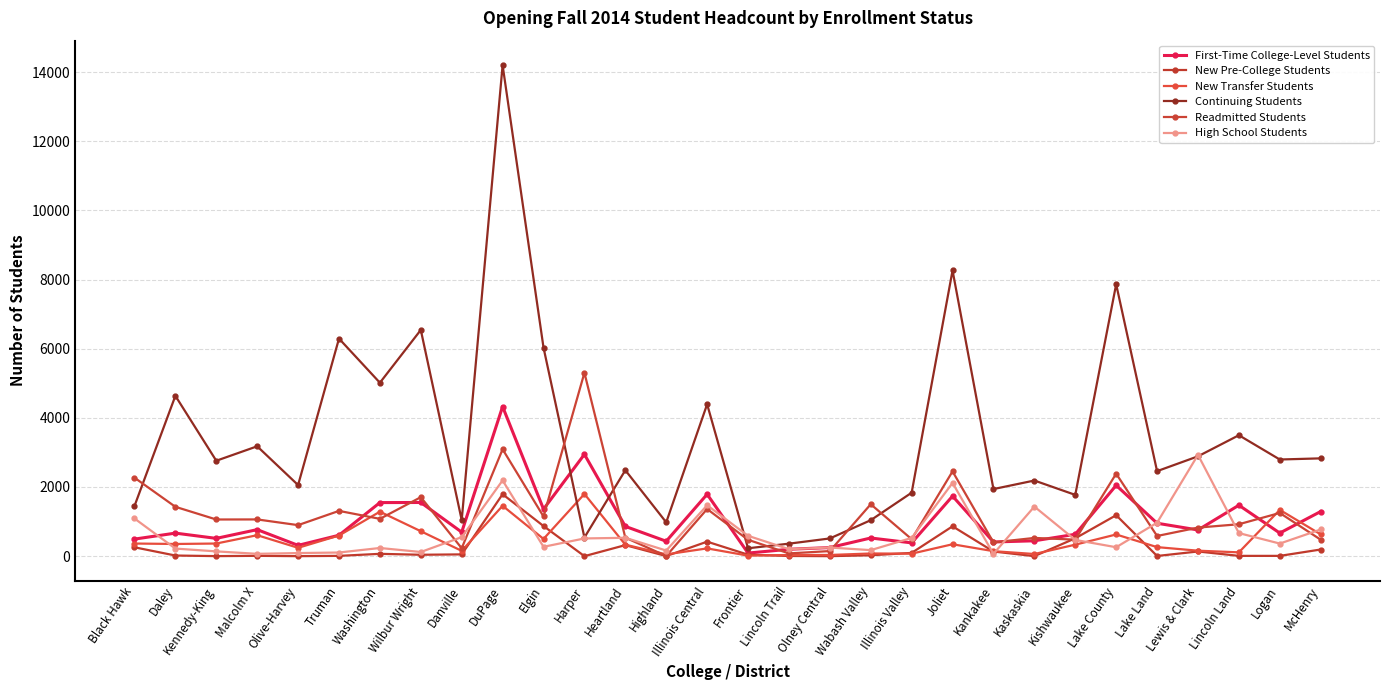

What position from the left is Illinois Valley?

20